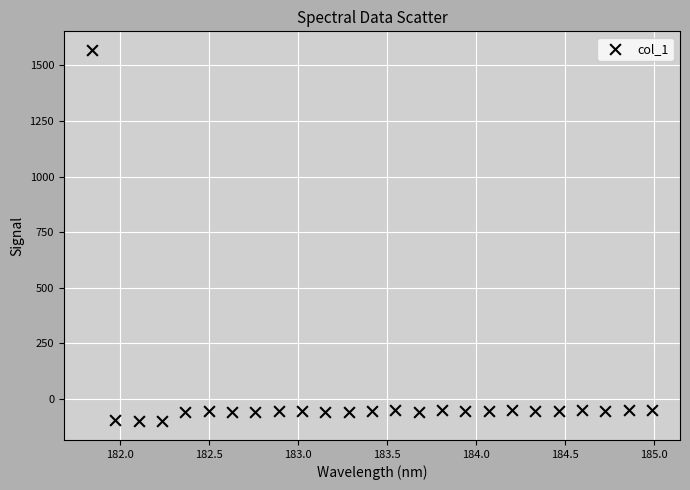

What is the range of X values (max minus min)?

3.1